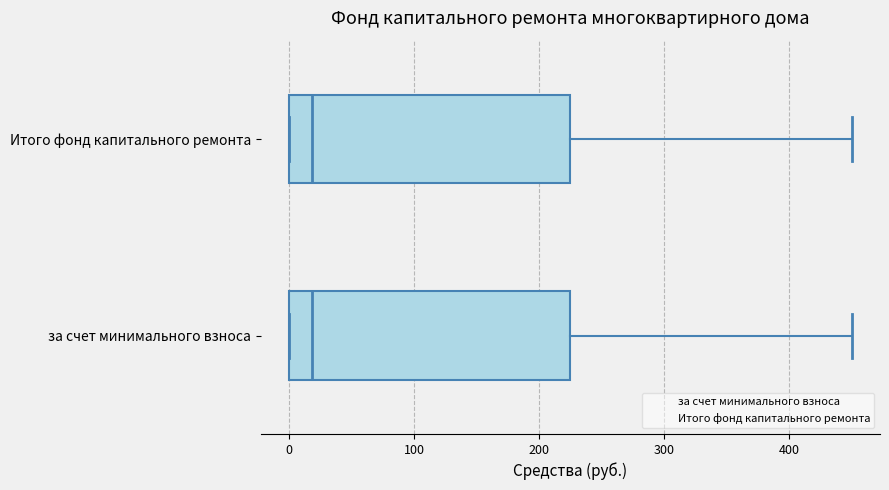

Reading bottom to top, read every box against the x-axis: the position of its median line, the range the box covers, and the ends of its whiskers. The values are not printed on the chart, so give them approximately, as read against the axis.

за счет минимального взноса: median 20, box 0 to 220, whiskers 0 to 450
Итого фонд капитального ремонта: median 20, box 0 to 220, whiskers 0 to 450